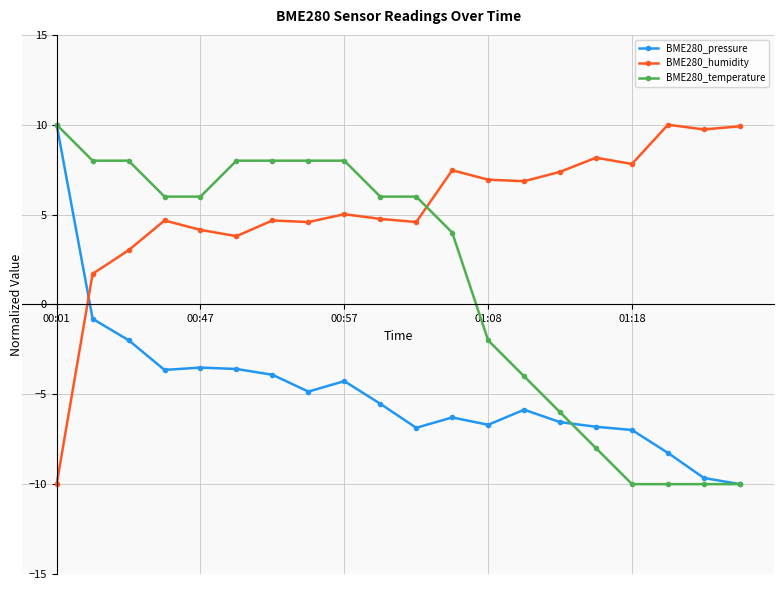

How many times do BME280_pressure and BME280_humidity cross each other?

1